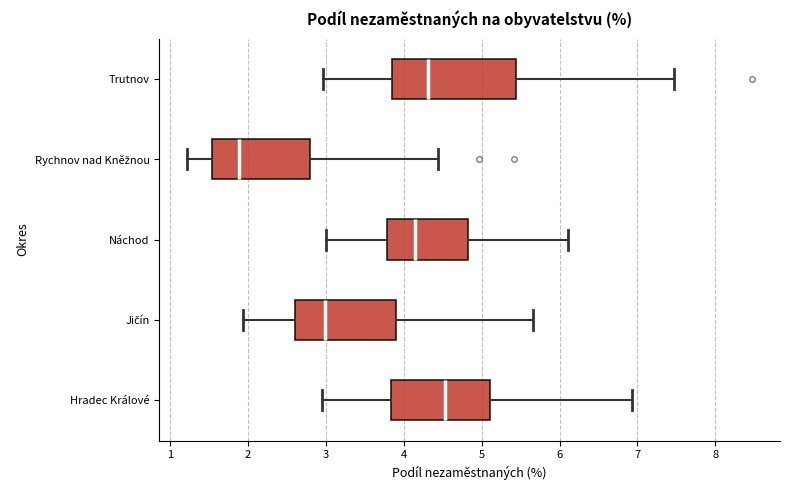

Which box is the widest, from its left edge to its right edge?

Trutnov